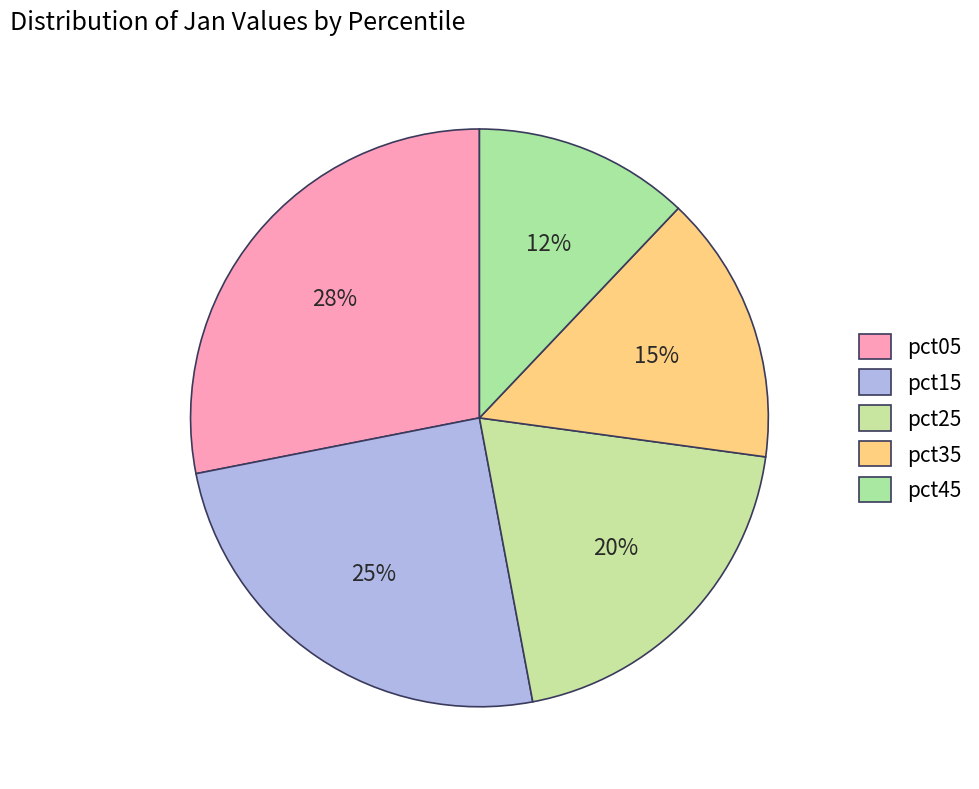

How many slices are in this pie chart?

5